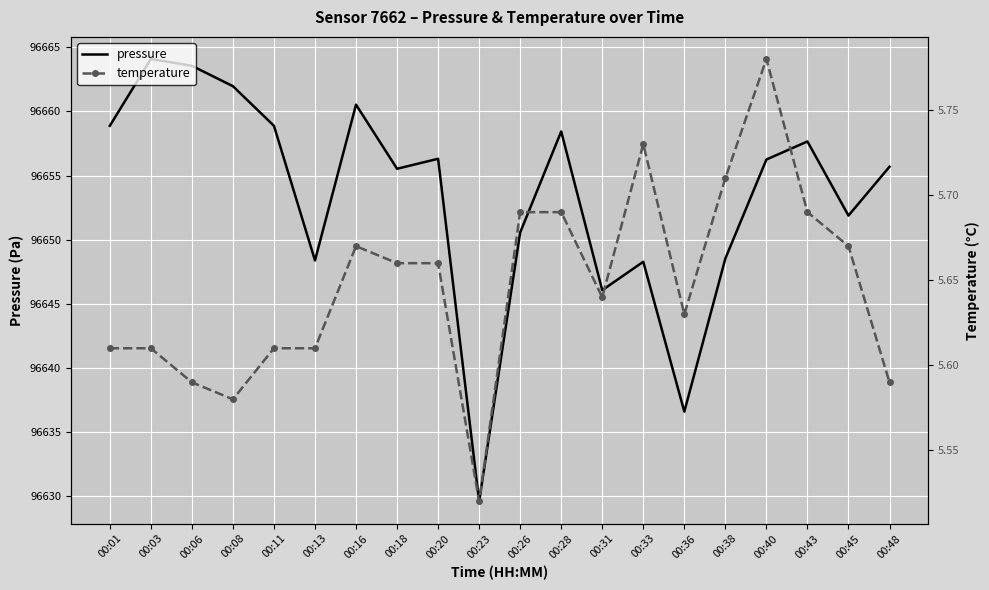

Reading left to right, list all the values displayed in this chart.

pressure: 00:01=96658.9	00:03=96664.1	00:06=96663.6	00:08=96662.0	00:11=96658.9	00:13=96648.4	00:16=96660.5	00:18=96655.5	00:20=96656.3	00:23=96629.6	00:26=96650.6	00:28=96658.4	00:31=96646.1	00:33=96648.3	00:36=96636.6	00:38=96648.5	00:40=96656.2	00:43=96657.7	00:45=96651.9	00:48=96655.7
temperature: 00:01=5.6	00:03=5.6	00:06=5.6	00:08=5.6	00:11=5.6	00:13=5.6	00:16=5.7	00:18=5.7	00:20=5.7	00:23=5.5	00:26=5.7	00:28=5.7	00:31=5.6	00:33=5.7	00:36=5.6	00:38=5.7	00:40=5.8	00:43=5.7	00:45=5.7	00:48=5.6